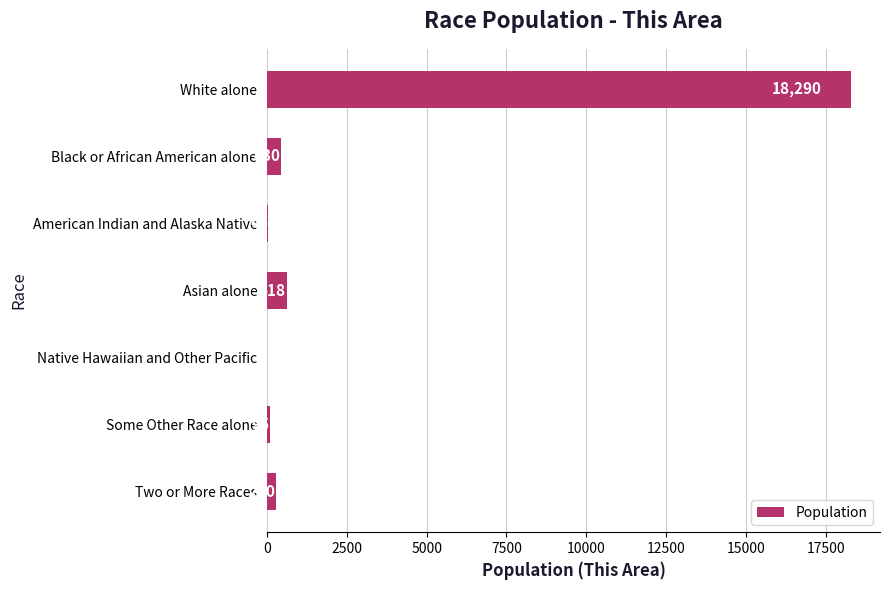

Is it true that the value at White alone is 18290?

True